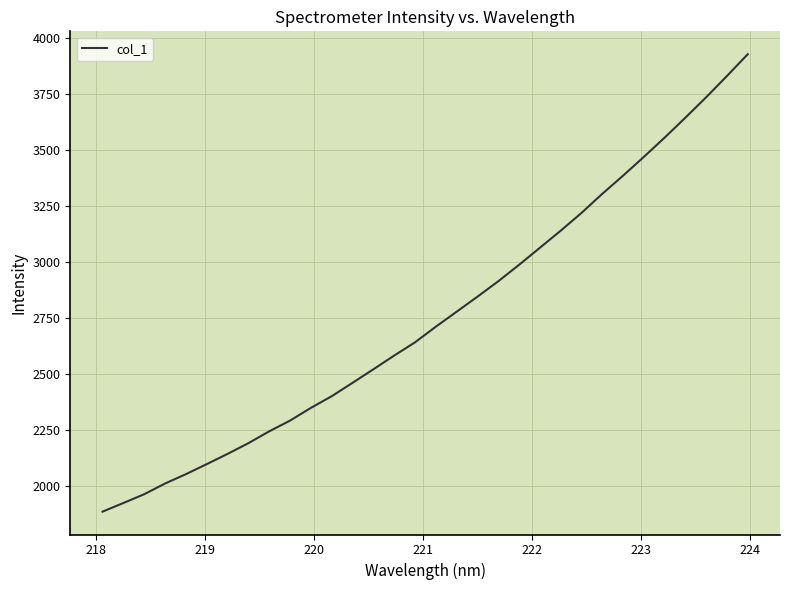

What is the minimum value shown in the chart?

1885.1